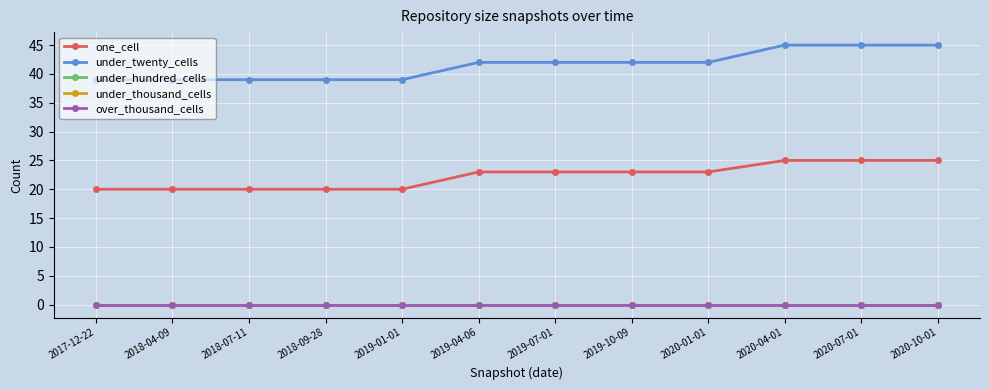

Is this an area chart (filled region under the line)?

No